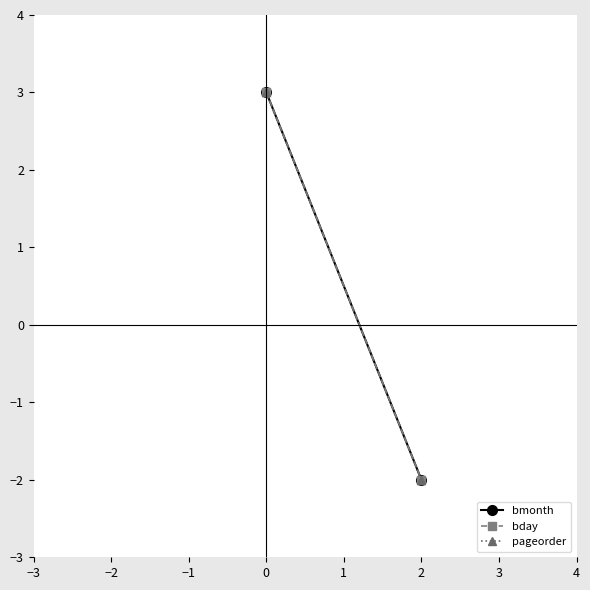

How many series are shown in this chart?

3